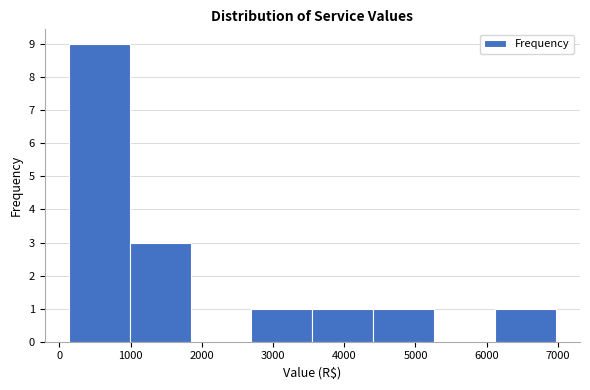

What is the height of the bar covering 3600 to 4400 on the x-axis? Neither the bar edges nor the heights are printed on the chart, so give them approximately, as read against the axes.

1